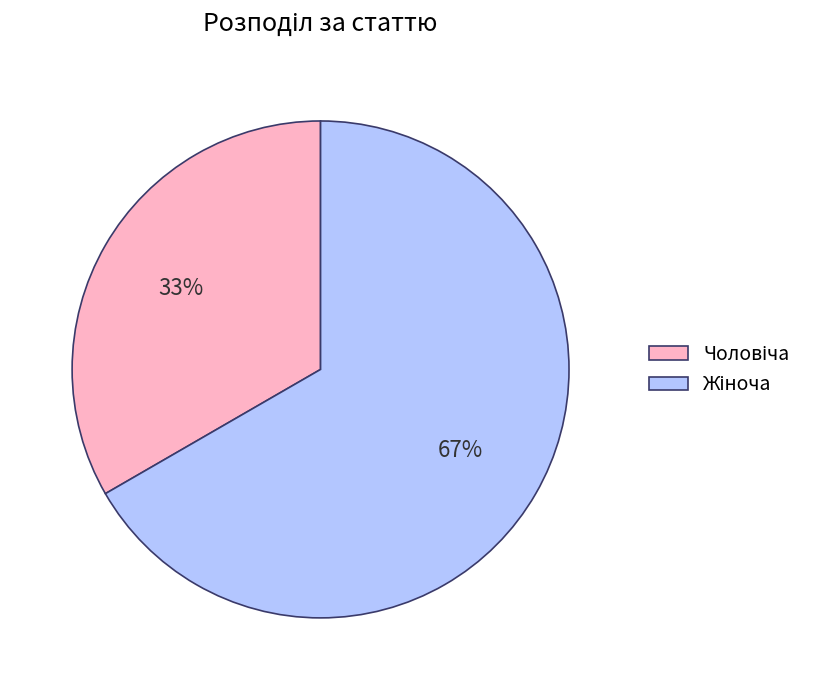

Is there any slice that represents more than half of the pie?

Yes